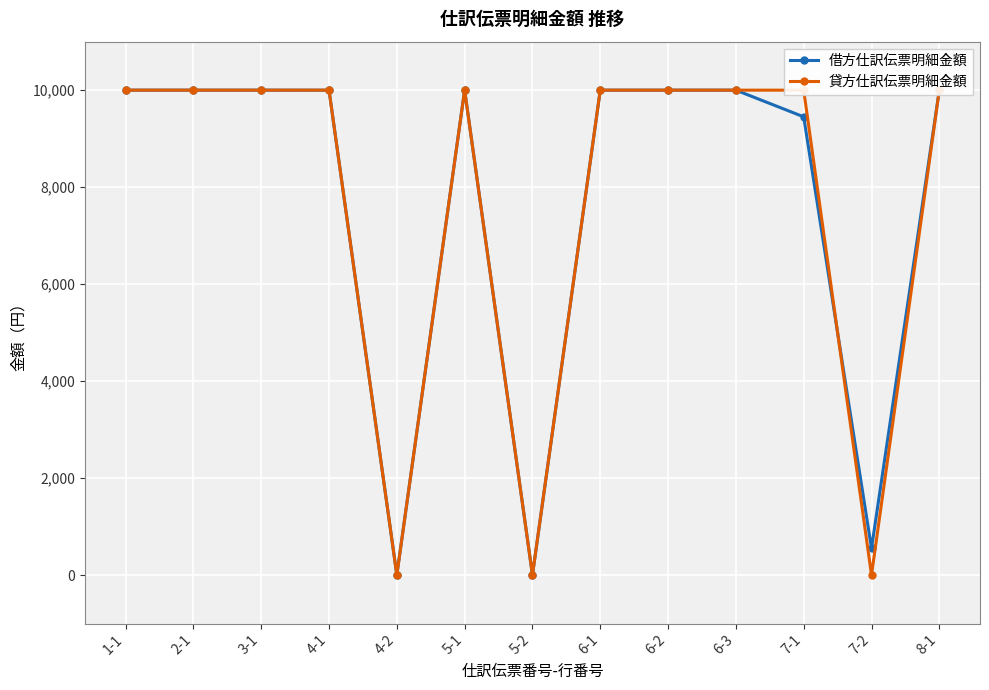

Rank the series at 6-3 from lowest to highest value.

借方仕訳伝票明細金額, 貸方仕訳伝票明細金額